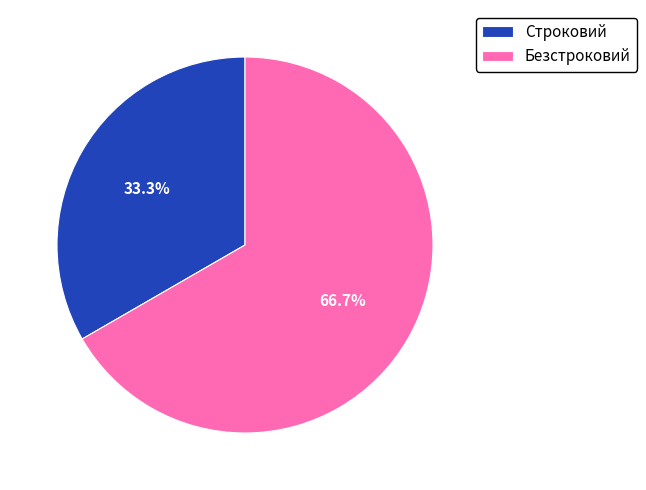

How many slices are in this pie chart?

2